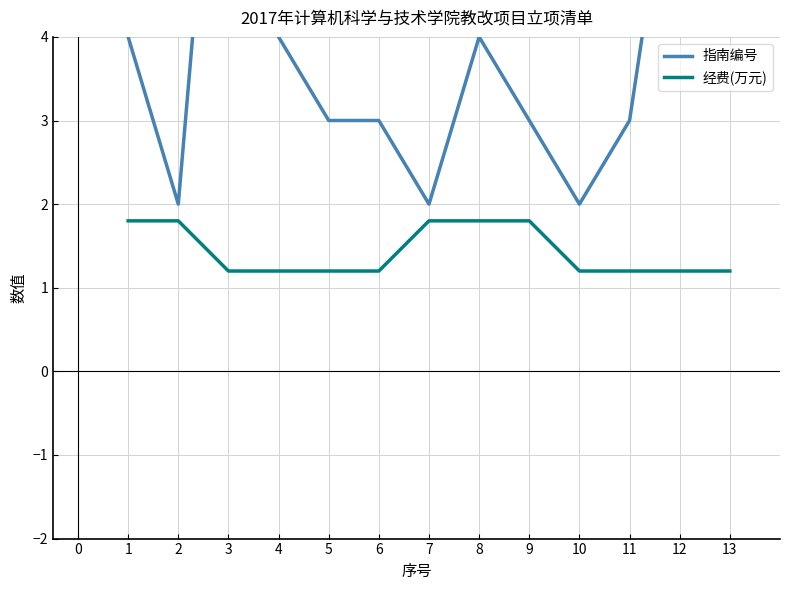

The 经费(万元) series shows 1.8 at 7. True or false?

True